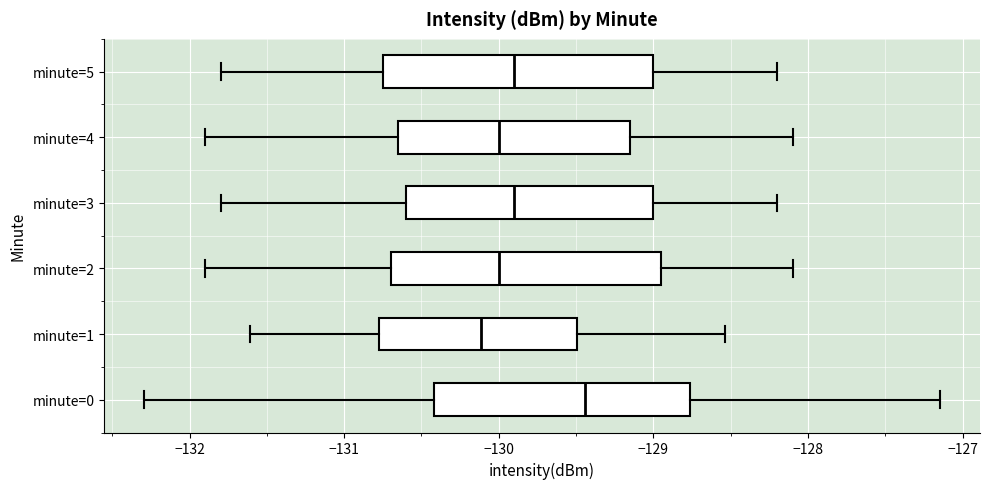

Reading bottom to top, transcribe this box plot: for each box, give where its median line is, the range the box spans, and where its two whiskers end, as read against the x-axis. The values are not printed on the chart, so give them approximately, as read against the axis.

minute=0: median -129.4, box -130.4 to -128.8, whiskers -132.3 to -127.1
minute=1: median -130.1, box -130.8 to -129.5, whiskers -131.6 to -128.5
minute=2: median -130.0, box -130.7 to -128.9, whiskers -131.9 to -128.1
minute=3: median -129.9, box -130.6 to -129.0, whiskers -131.8 to -128.2
minute=4: median -130.0, box -130.6 to -129.1, whiskers -131.9 to -128.1
minute=5: median -129.9, box -130.7 to -129.0, whiskers -131.8 to -128.2